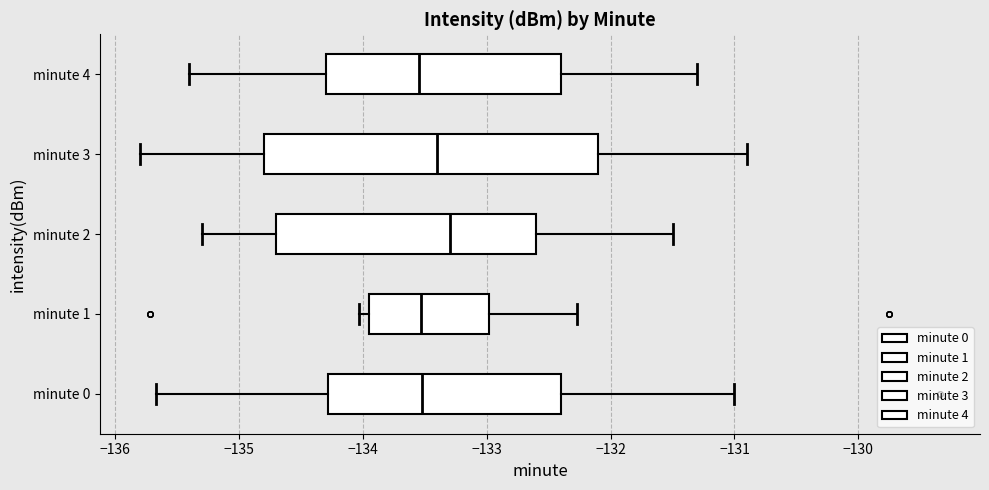

Where is the left edge of the box for minute 2 on the x-axis? The values are not printed on the chart, so give them approximately, as read against the axis.

-134.7